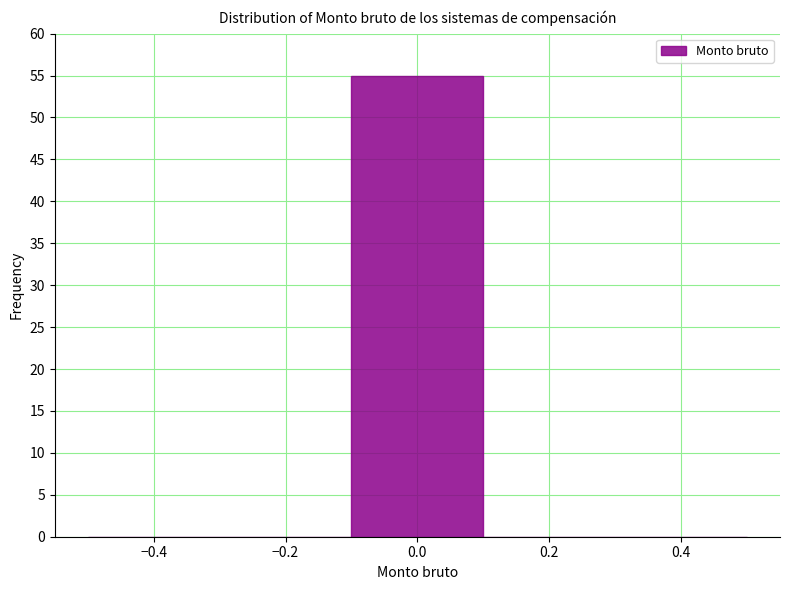

What is the height of the bar covering -0.1 to 0.1 on the x-axis? The values are not printed on the chart, so give them approximately, as read against the axis.

55